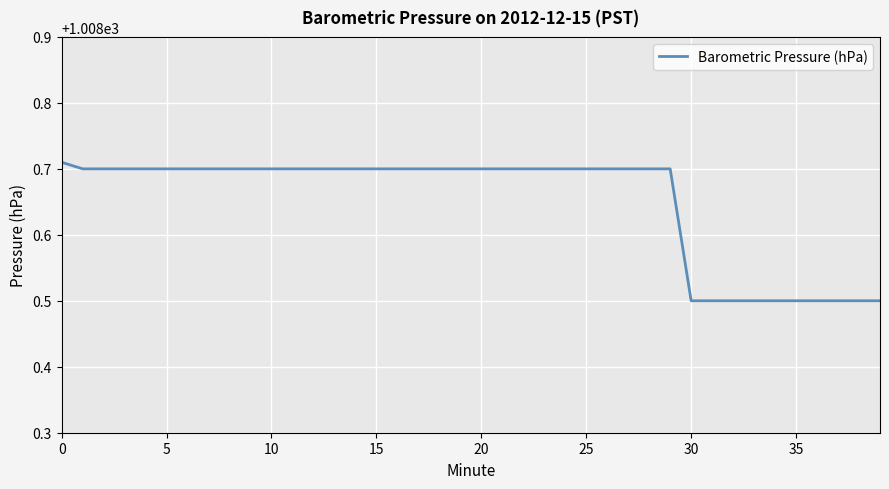

What is the minimum value shown in the chart?

1008.5